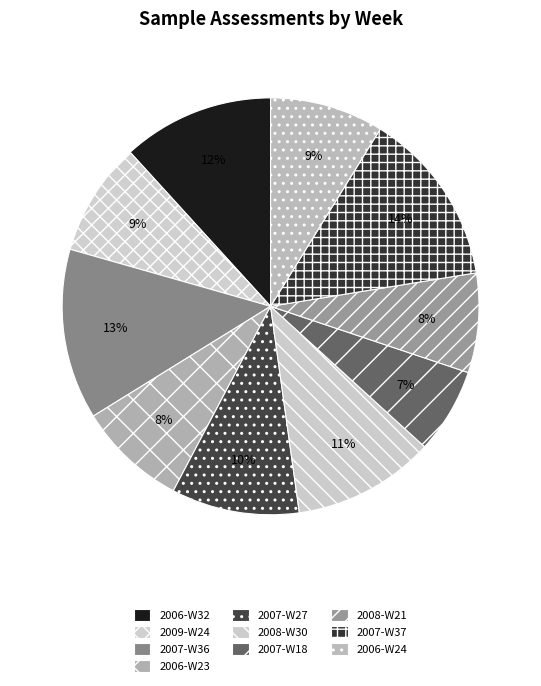

Count the number of slices in the pie.

10